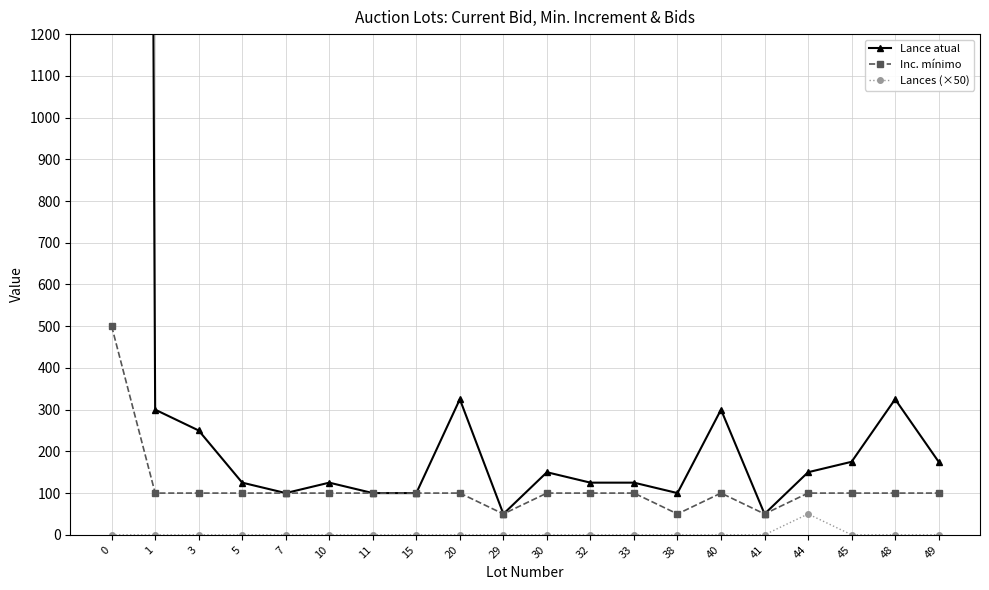

What are all the series names shown in the legend?

Lance atual, Inc. mínimo, Lances (×50)